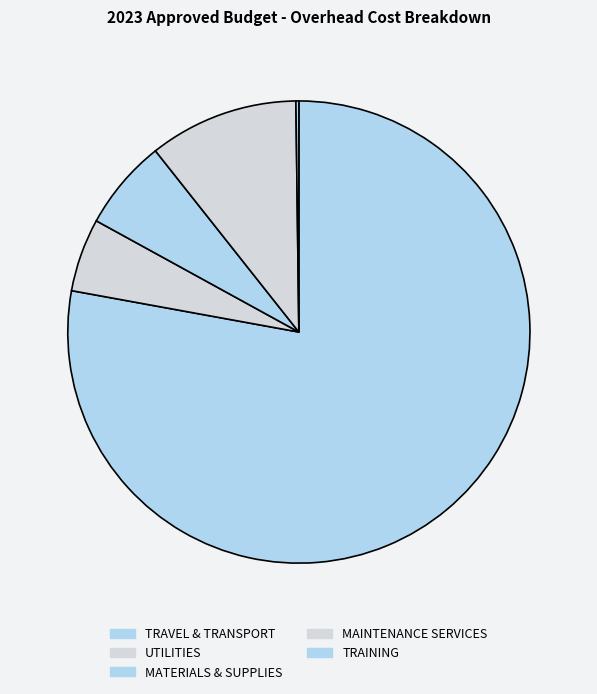

Is it true that TRAINING is 5% of the pie?

False